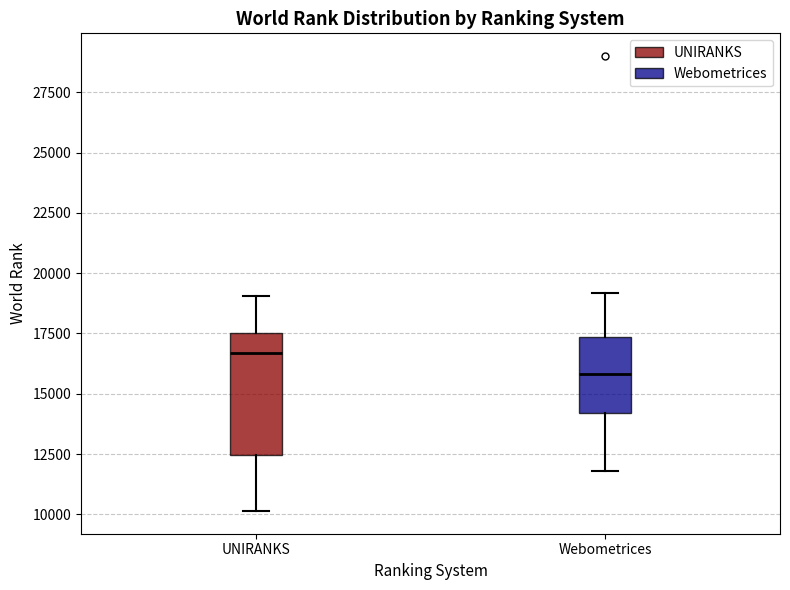

Where is the upper edge of the box for Webometrices on the y-axis? The values are not printed on the chart, so give them approximately, as read against the axis.

17500